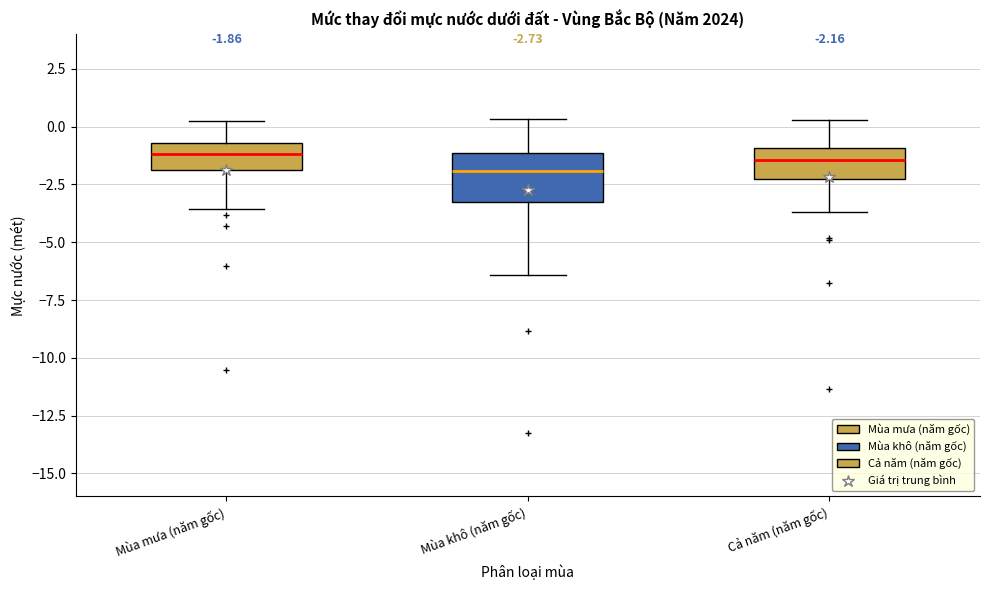

Comparing the boxes themselves (not the whiskers), which one is the tallest?

Mùa khô (năm gốc)